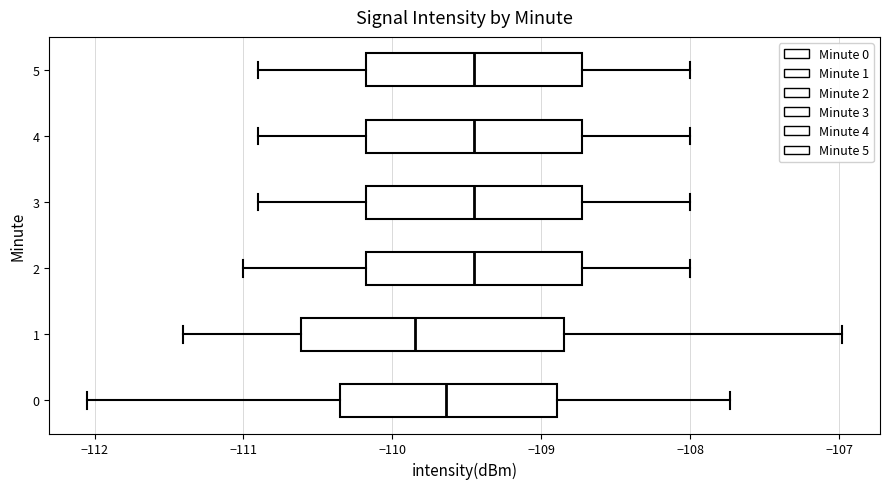

Reading bottom to top, transcribe this box plot: for each box, give where its median line is, the range the box spans, and where its two whiskers end, as read against the x-axis. The values are not printed on the chart, so give them approximately, as read against the axis.

0: median -109.6, box -110.4 to -108.9, whiskers -112.1 to -107.7
1: median -109.8, box -110.6 to -108.8, whiskers -111.4 to -107.0
2: median -109.4, box -110.2 to -108.7, whiskers -111.0 to -108.0
3: median -109.4, box -110.2 to -108.7, whiskers -110.9 to -108.0
4: median -109.4, box -110.2 to -108.7, whiskers -110.9 to -108.0
5: median -109.4, box -110.2 to -108.7, whiskers -110.9 to -108.0